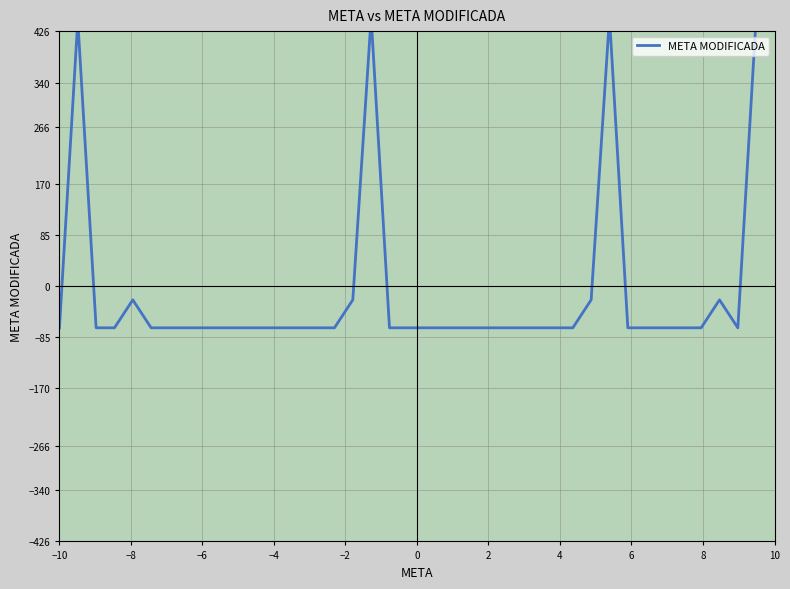

True or false: the data shows -97.1 at 37.

False